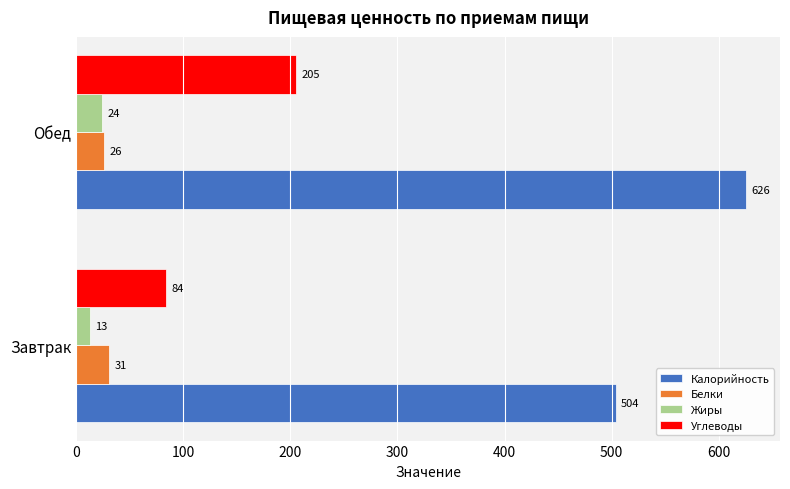

What is the sum of the Калорийность values at Завтрак and Обед?

1130